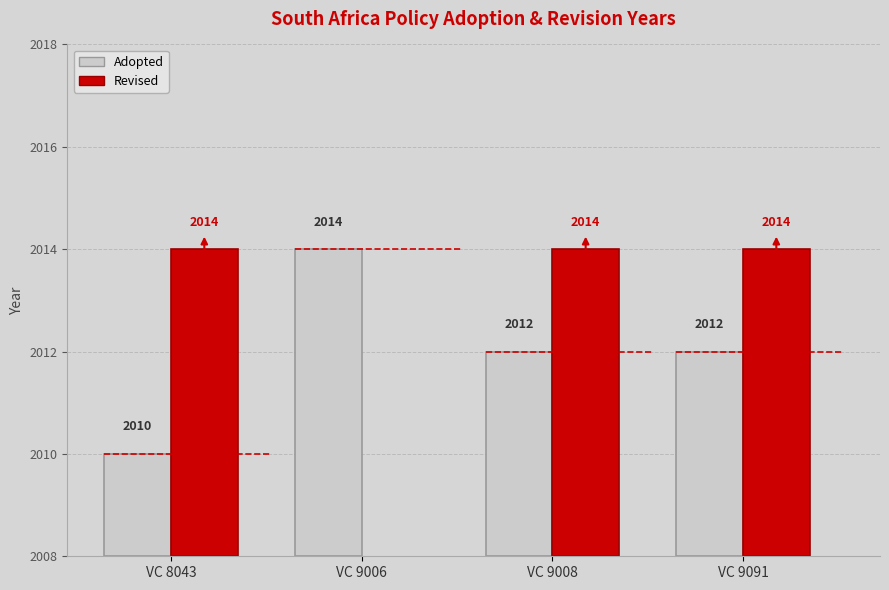

Which series has the largest total across all categories?

Revised